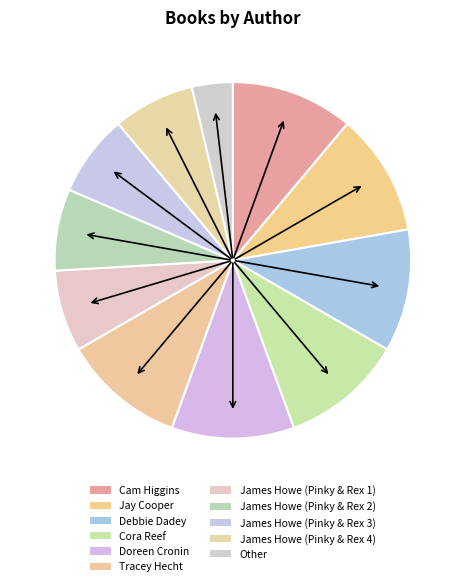

Is it true that Tracey Hecht is 11% of the pie?

True